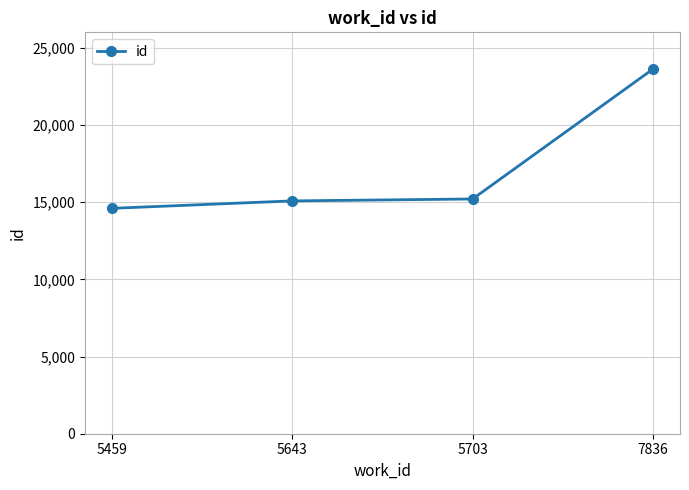

How many data points does each series have?

4